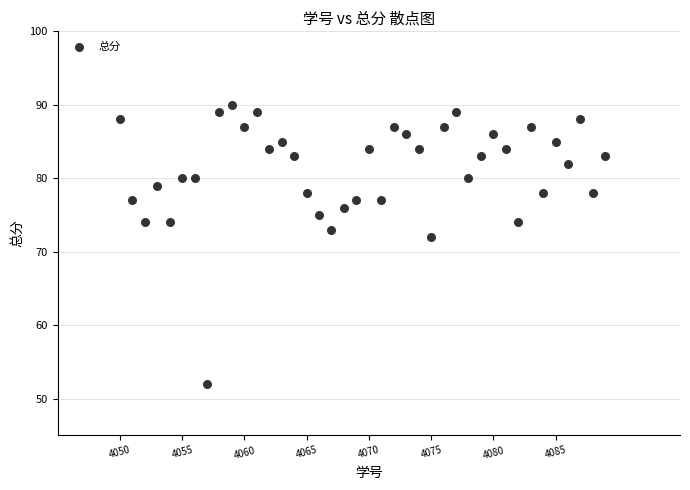

What is the range of X values (max minus min)?

39